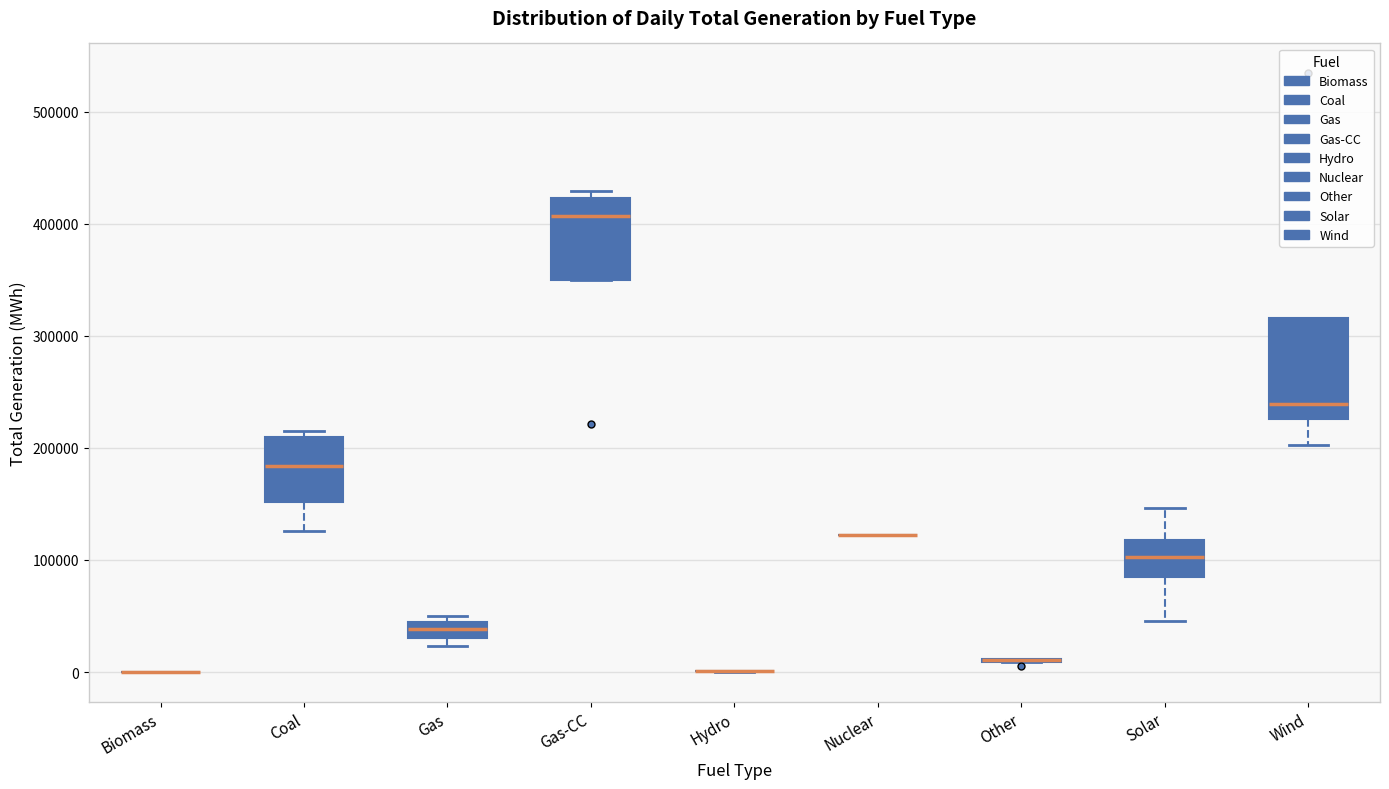

Comparing the boxes themselves (not the whiskers), which one is the tallest?

Wind